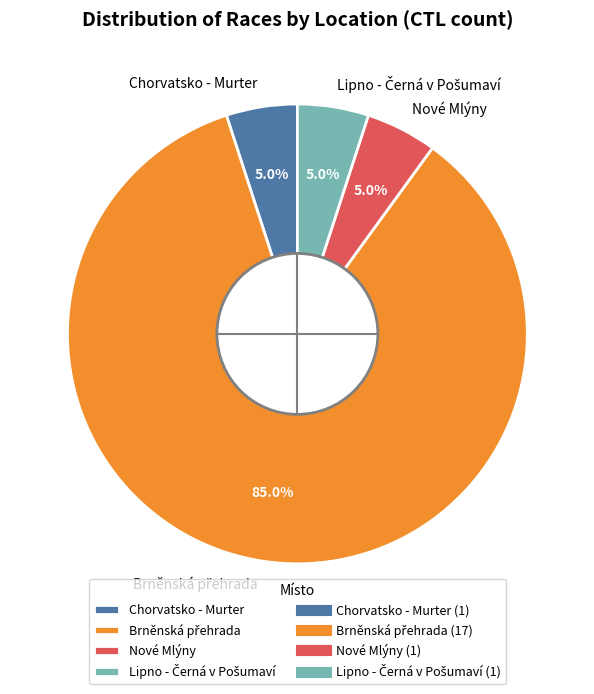

What is the total percentage of Chorvatsko - Murter and Nové Mlýny?

10.0%